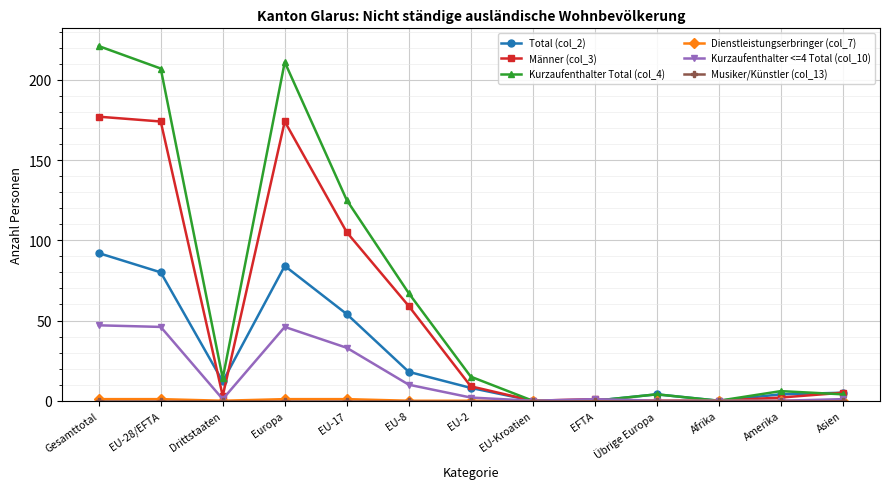

At which category does Total (col_2) reach its first local peak?

Europa